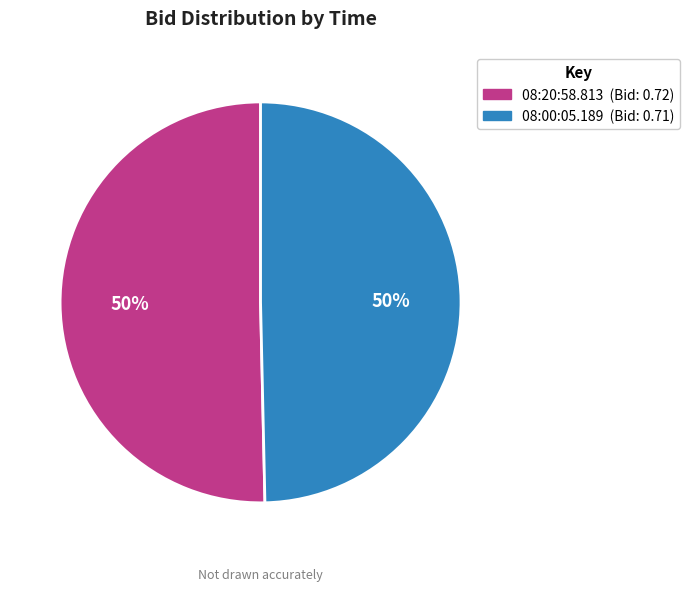

Combined, do 08:00:05.189 and 08:20:58.813 account for over 50%?

Yes